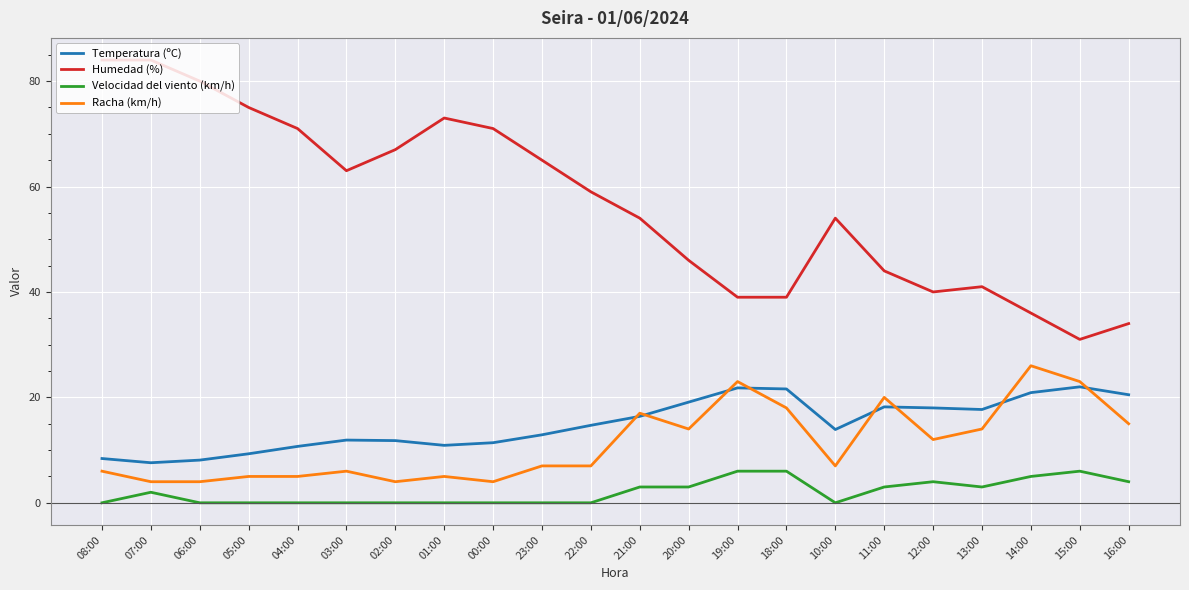

What is the lowest value of the Humedad (%) series?

31.0